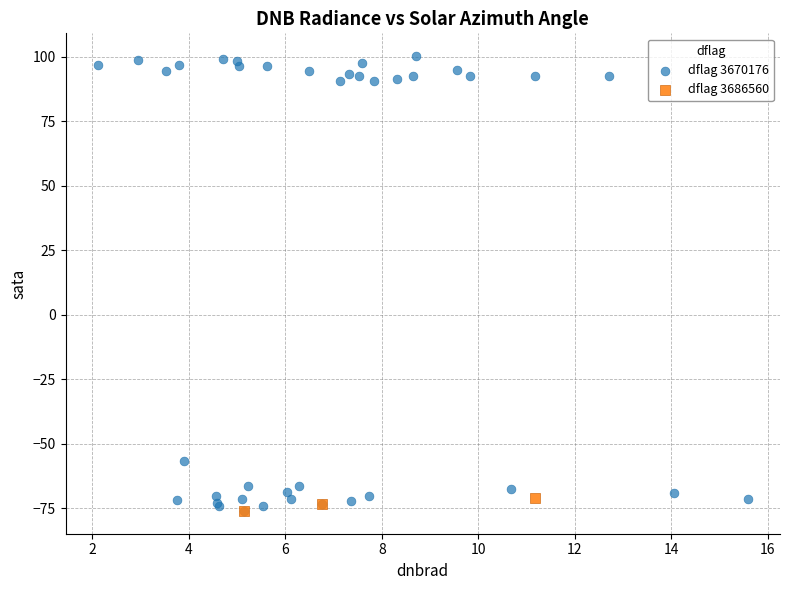

Which series has the widest spread of Y values?

dflag 3670176